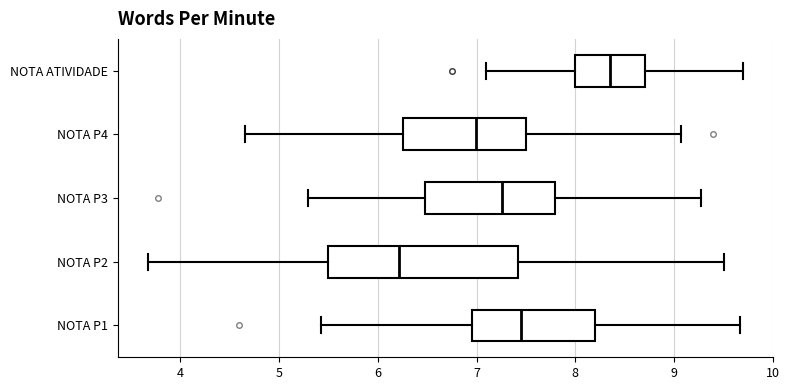

Reading bottom to top, read every box against the x-axis: the position of its median line, the range the box covers, and the ends of its whiskers. The values are not printed on the chart, so give them approximately, as read against the axis.

NOTA P1: median 7.5, box 7.0 to 8.2, whiskers 5.4 to 9.7
NOTA P2: median 6.2, box 5.5 to 7.4, whiskers 3.7 to 9.5
NOTA P3: median 7.3, box 6.5 to 7.8, whiskers 5.3 to 9.3
NOTA P4: median 7.0, box 6.3 to 7.5, whiskers 4.7 to 9.1
NOTA ATIVIDADE: median 8.4, box 8.0 to 8.7, whiskers 7.1 to 9.7